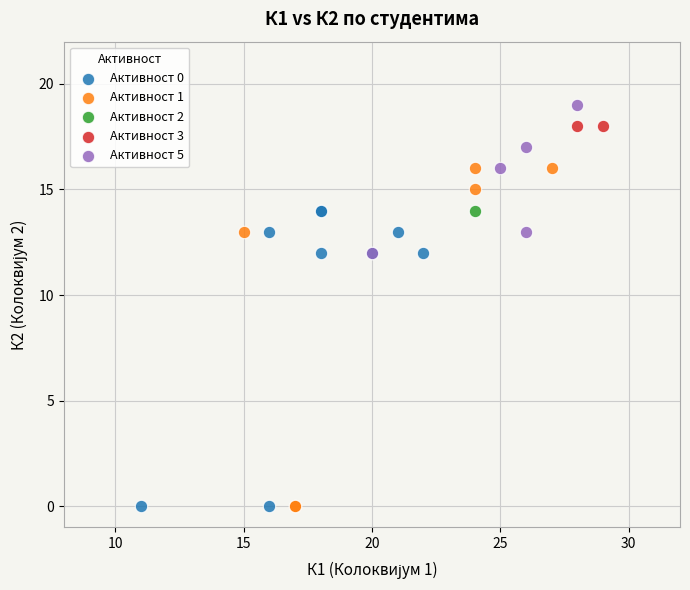

What are all the series names shown in the legend?

Активност 0, Активност 1, Активност 2, Активност 3, Активност 5